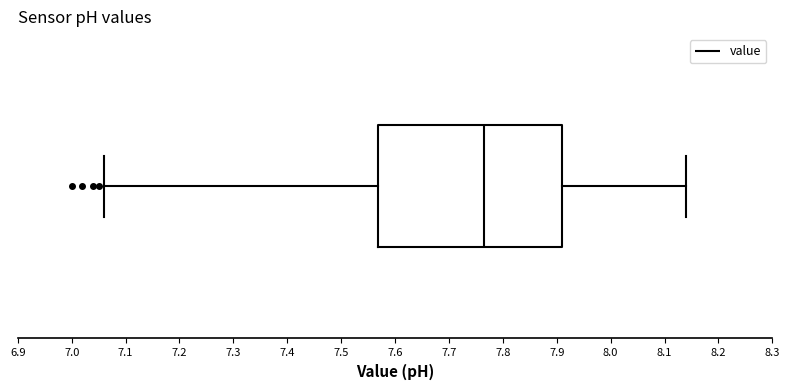

Where is the left edge of the box on the x-axis? The values are not printed on the chart, so give them approximately, as read against the axis.

7.57